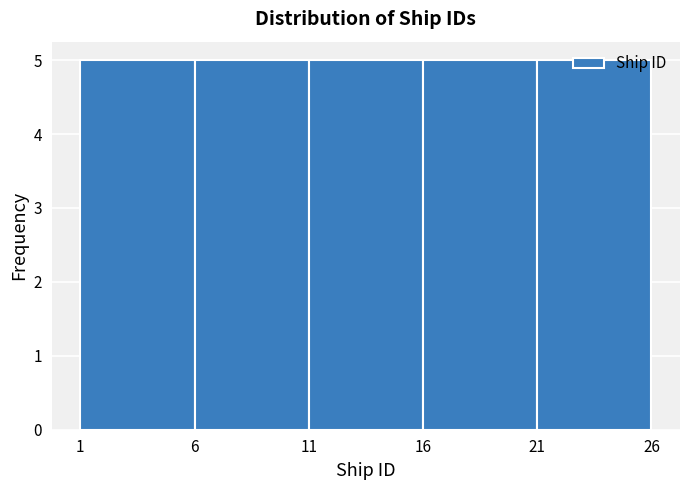

Reading left to right, list every bar in this chart as the range it spans on the x-axis followed by its height. The values are not printed on the chart, so give them approximately, as read against the axis.

1 to 6: 5
6 to 11: 5
11 to 16: 5
16 to 21: 5
21 to 26: 5